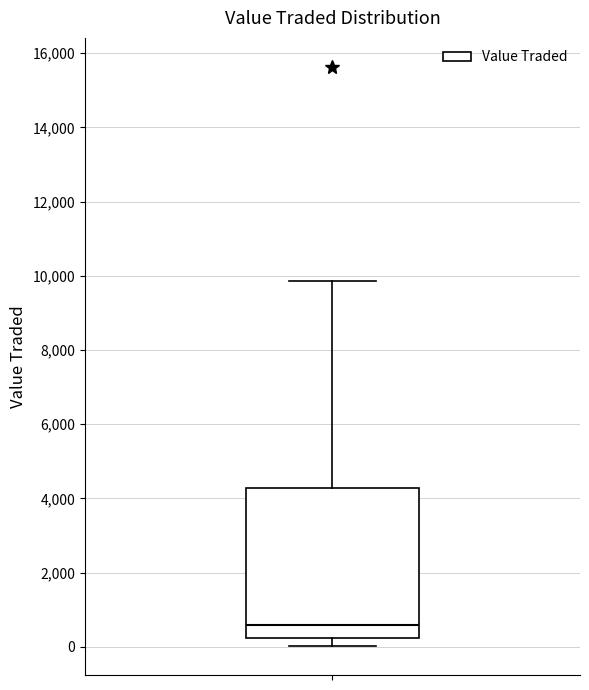

Where is the lower edge of the box on the y-axis? The values are not printed on the chart, so give them approximately, as read against the axis.

200